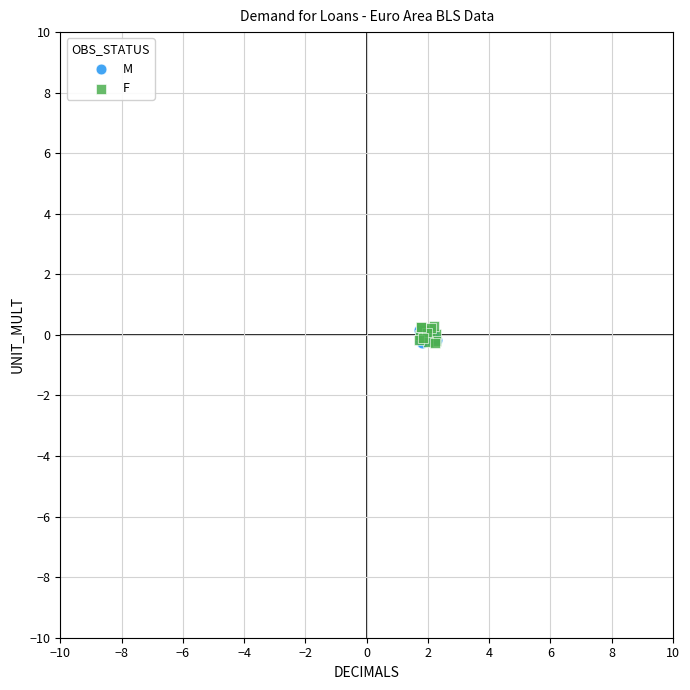

Which series has the widest spread of Y values?

F